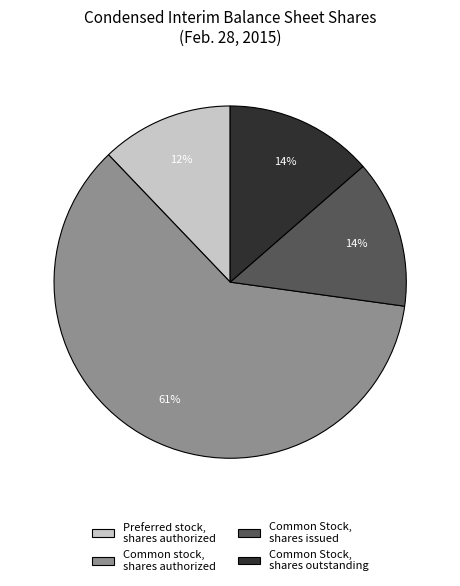

Do Common Stock, shares outstanding and Common Stock, shares issued together represent more than half of the pie?

No